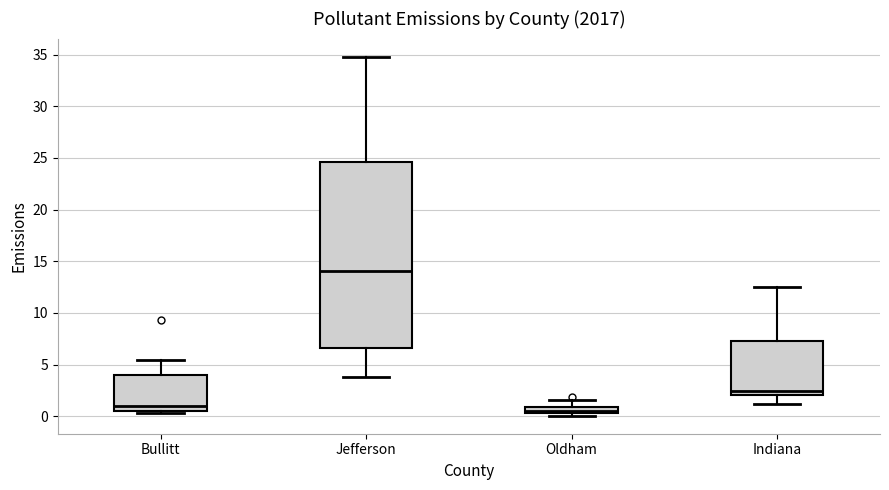

Which box's median line is the lowest?

Oldham